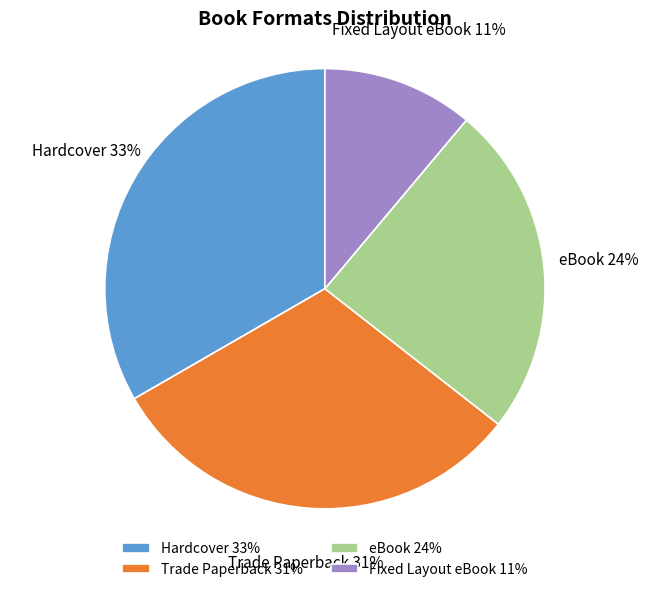

The eBook slice represents 24% of the pie. True or false?

True